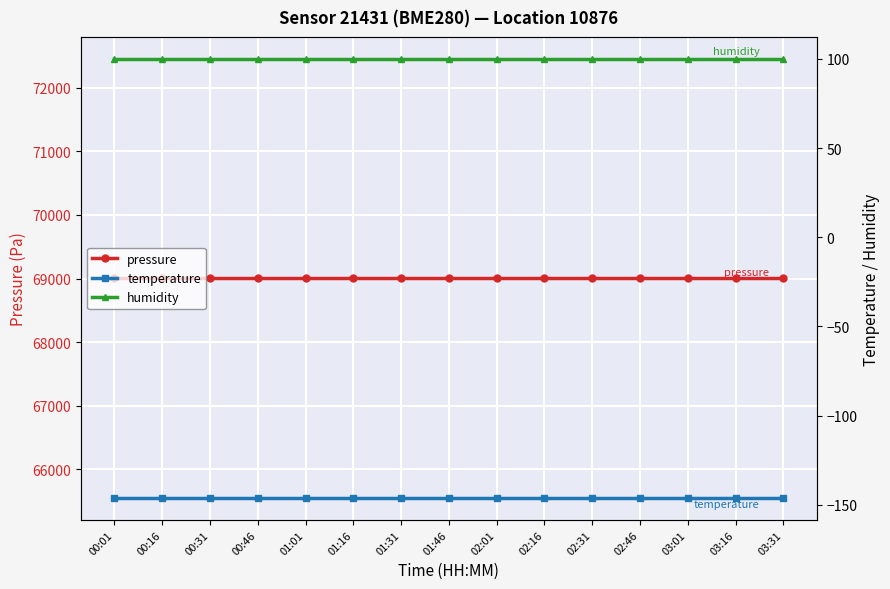

Read the pressure value at 00:01.

69002.1